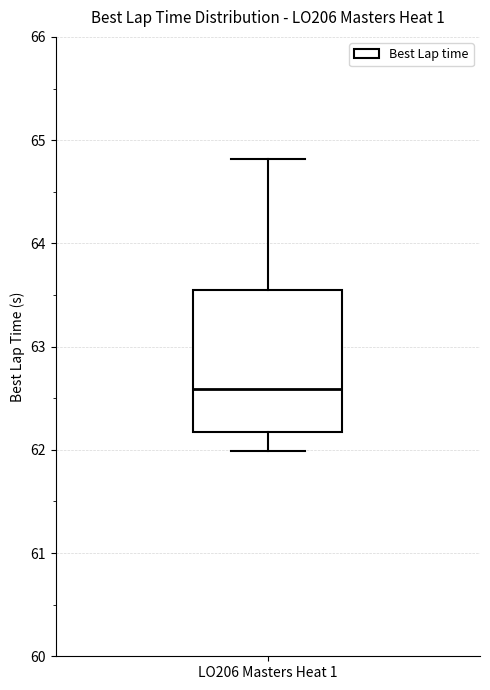

Transcribe this box plot: give where the median line is, the range the box spans, and where the two whiskers end, as read against the y-axis. The values are not printed on the chart, so give them approximately, as read against the axis.

median 62.6, box 62.2 to 63.6, whiskers 62.0 to 64.8